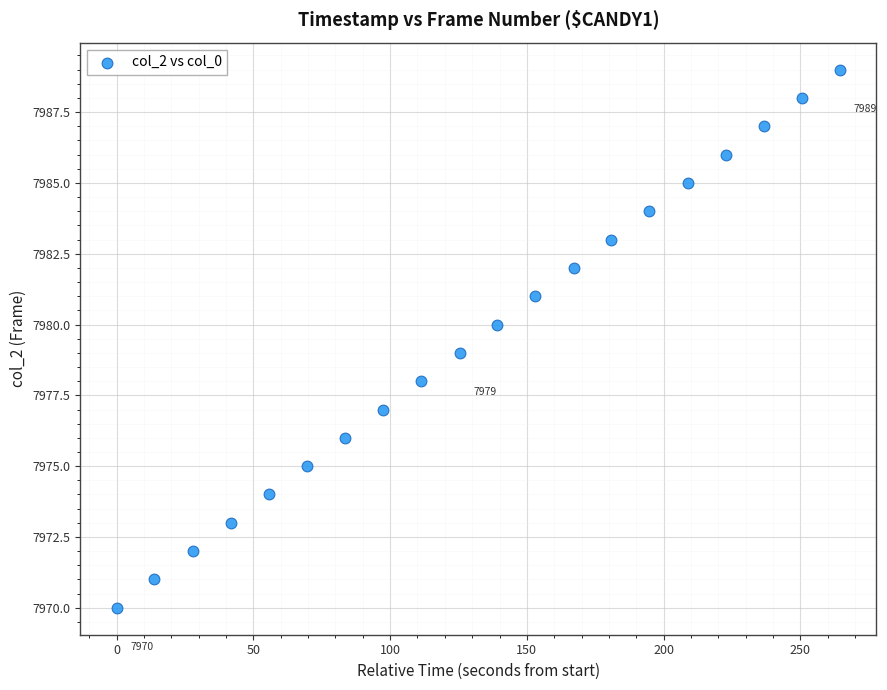

What is the range of Y values (max minus min)?

19